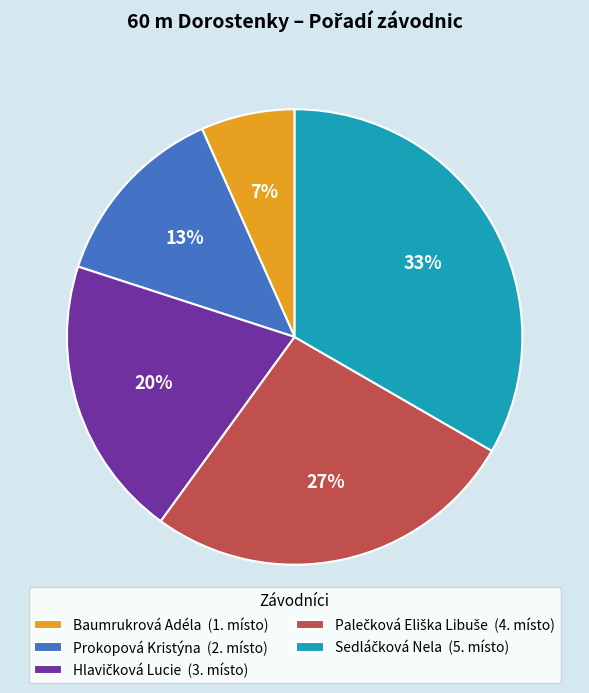

Does Baumrukrová Adéla represent more than half of the total?

No